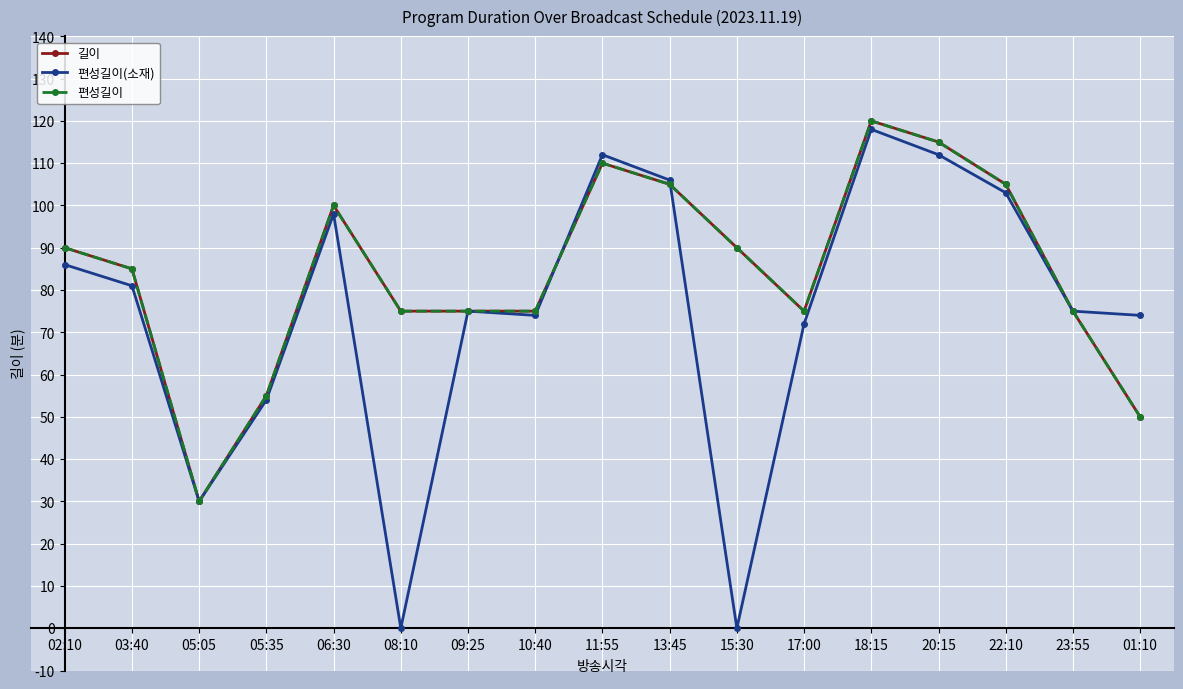

Which series has the largest total across all categories?

길이